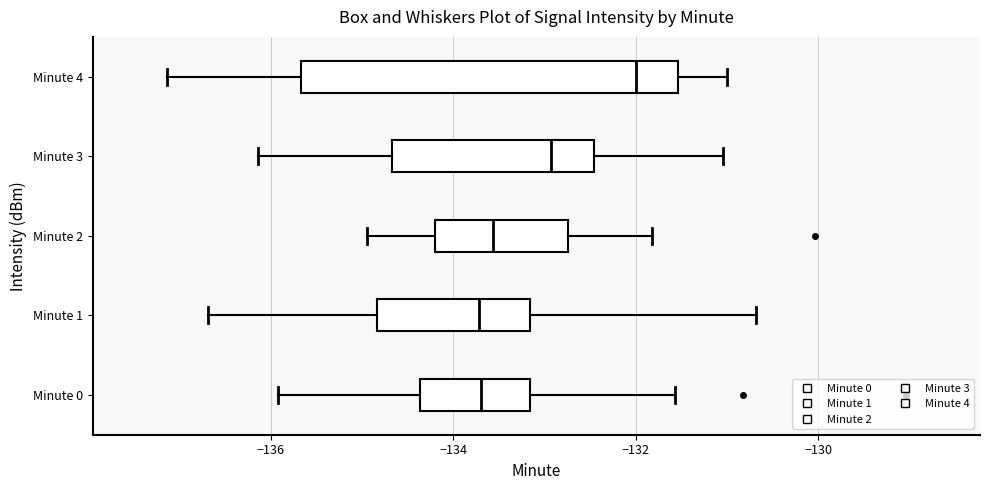

Where does the left whisker of the box for Minute 2 end on the x-axis? The values are not printed on the chart, so give them approximately, as read against the axis.

-135.0